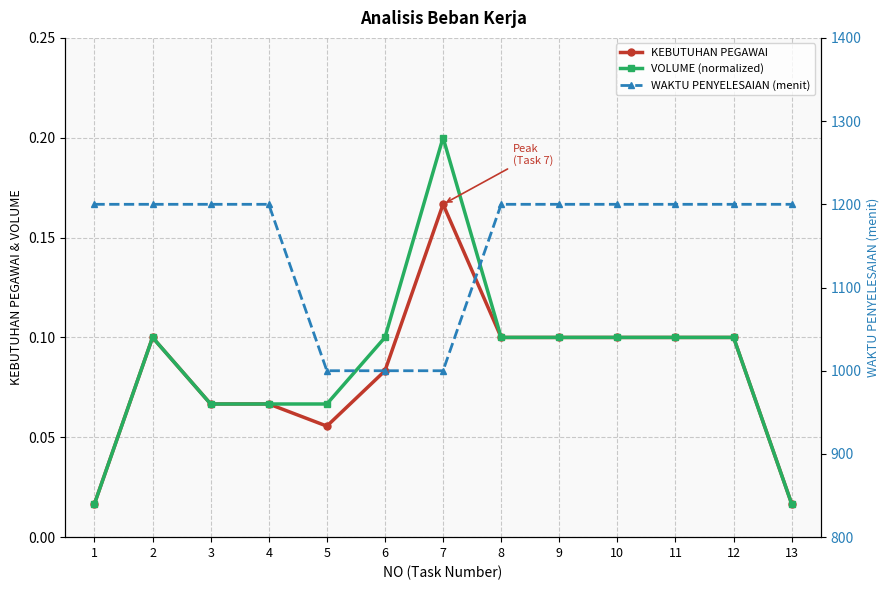

True or false: KEBUTUHAN PEGAWAI and WAKTU PENYELESAIAN (menit) cross at least once.

False